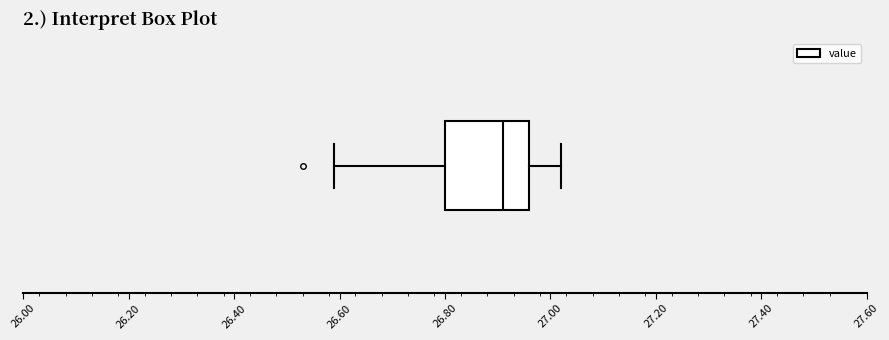

Where is the right edge of the box on the x-axis? The values are not printed on the chart, so give them approximately, as read against the axis.

26.96